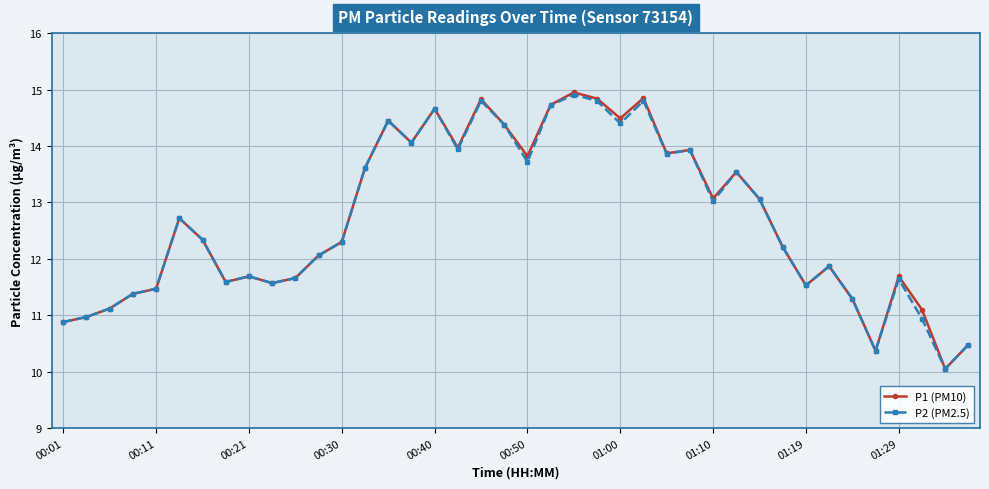

What is the value of the P2 (PM2.5) point at the 26th from the left?

14.8